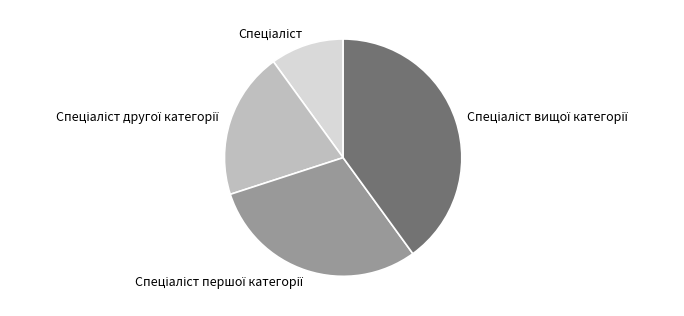

Is there a majority slice in this chart?

No